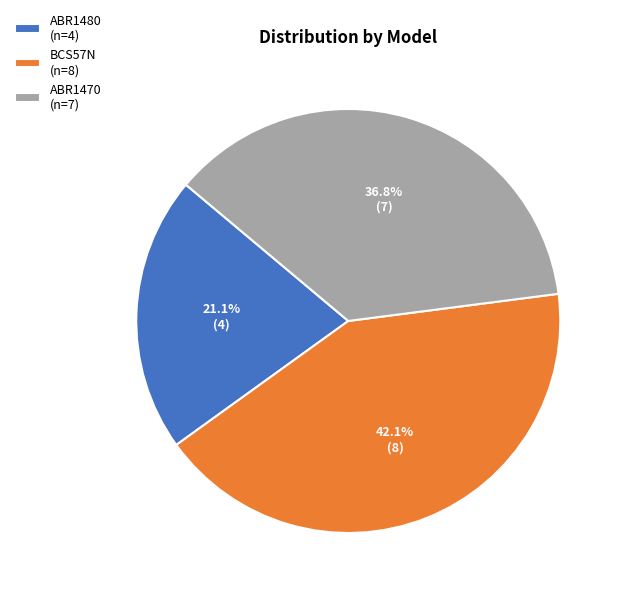

Count the number of slices in the pie.

3